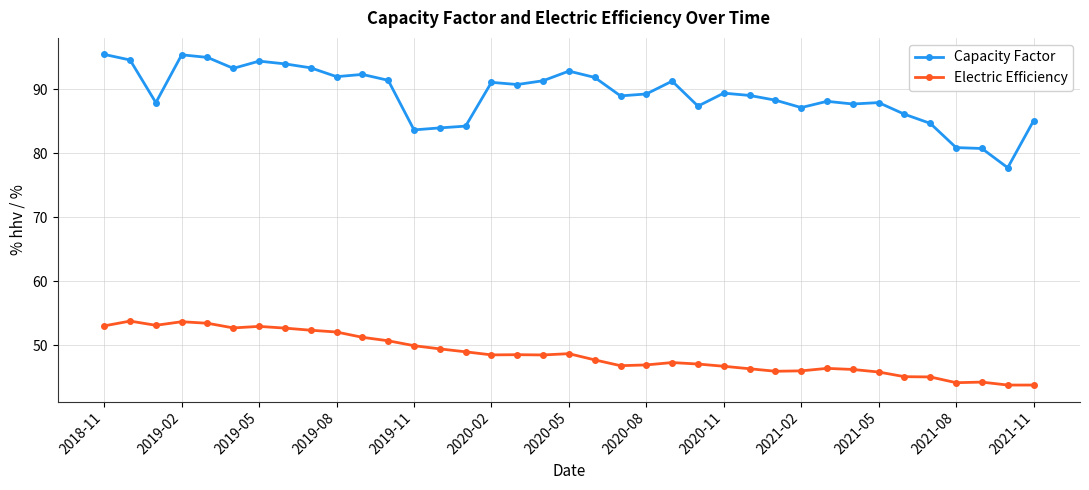

True or false: Capacity Factor and Electric Efficiency intersect in this chart.

False